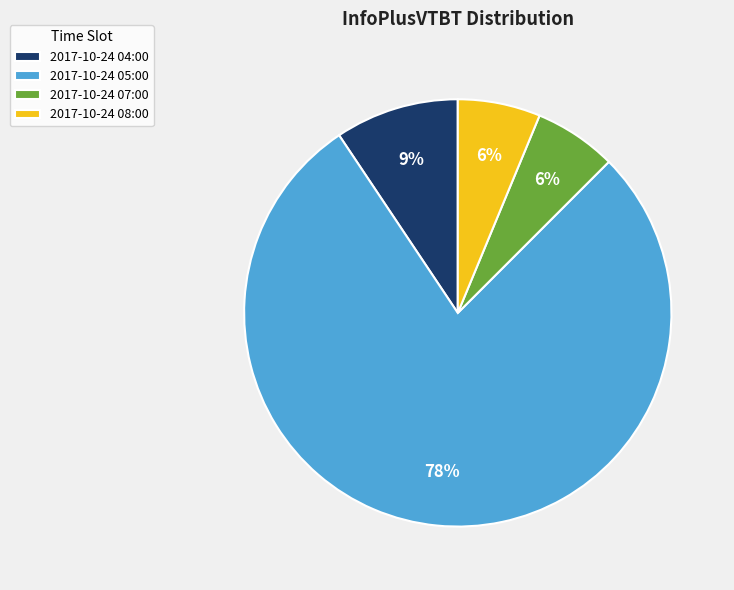

To the nearest percent, what is the average slice percentage?

25%